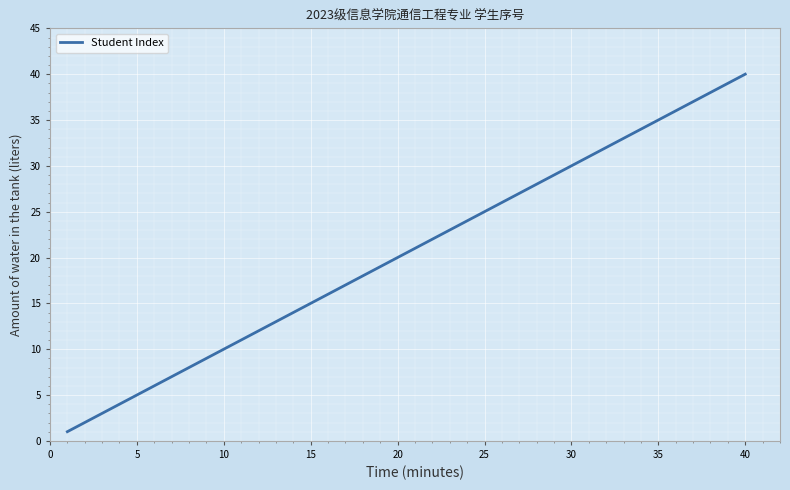

What is the difference between the maximum and minimum values?

39